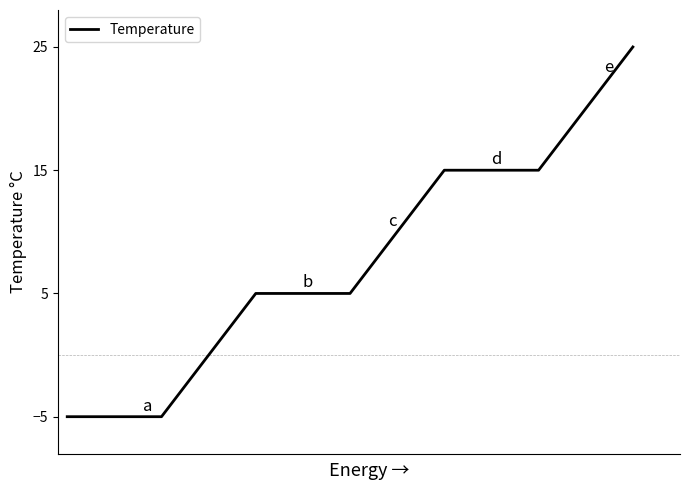

Reading right to left, what are all the values shown in this chart?

25	15	15	5	5	-5	-5